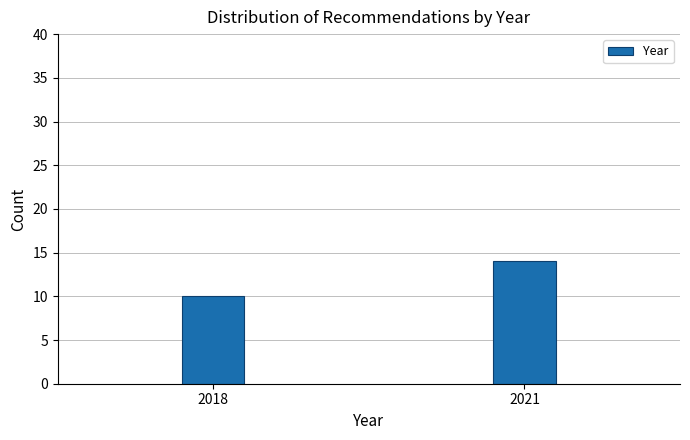

Reading right to left, what are all the values shown in this chart?

2021=14	2018=10